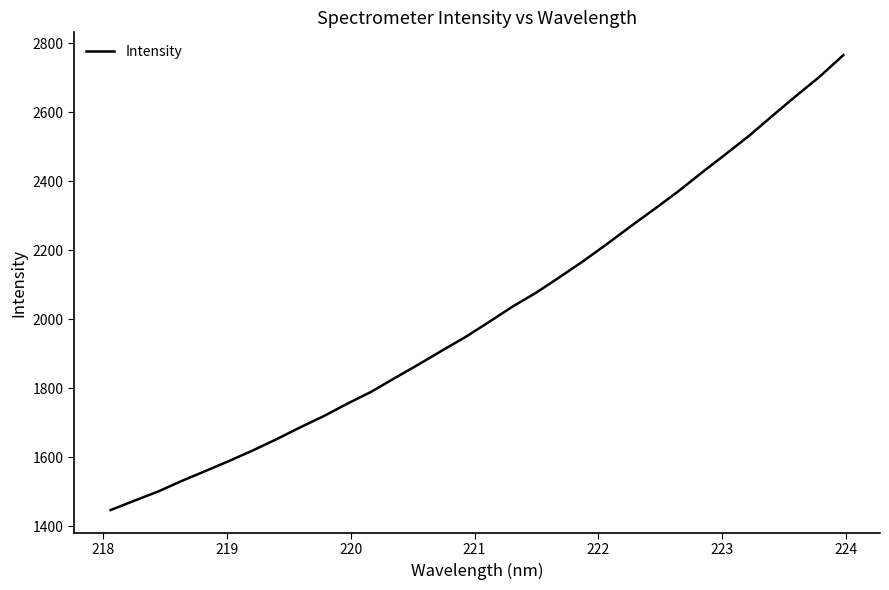

What is the maximum value shown in the chart?

2765.6